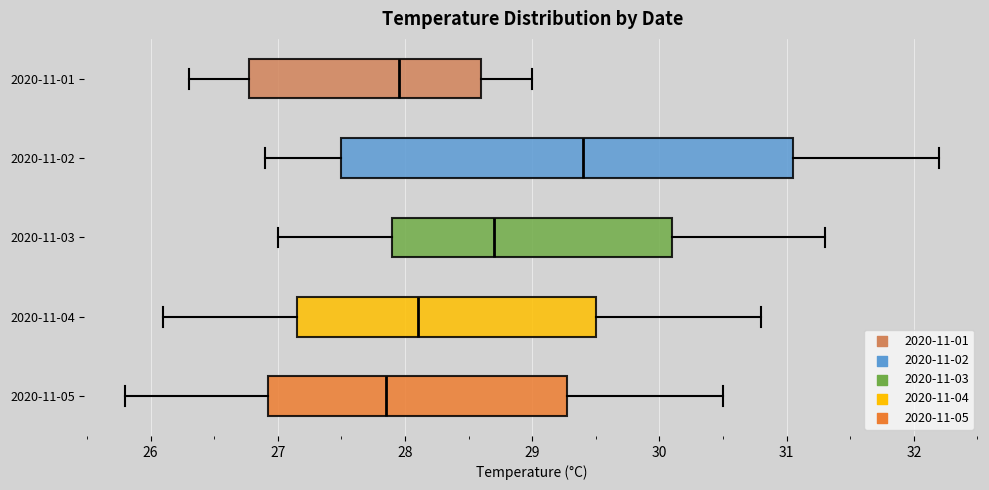

Comparing the boxes themselves (not the whiskers), which one is the widest?

2020-11-02